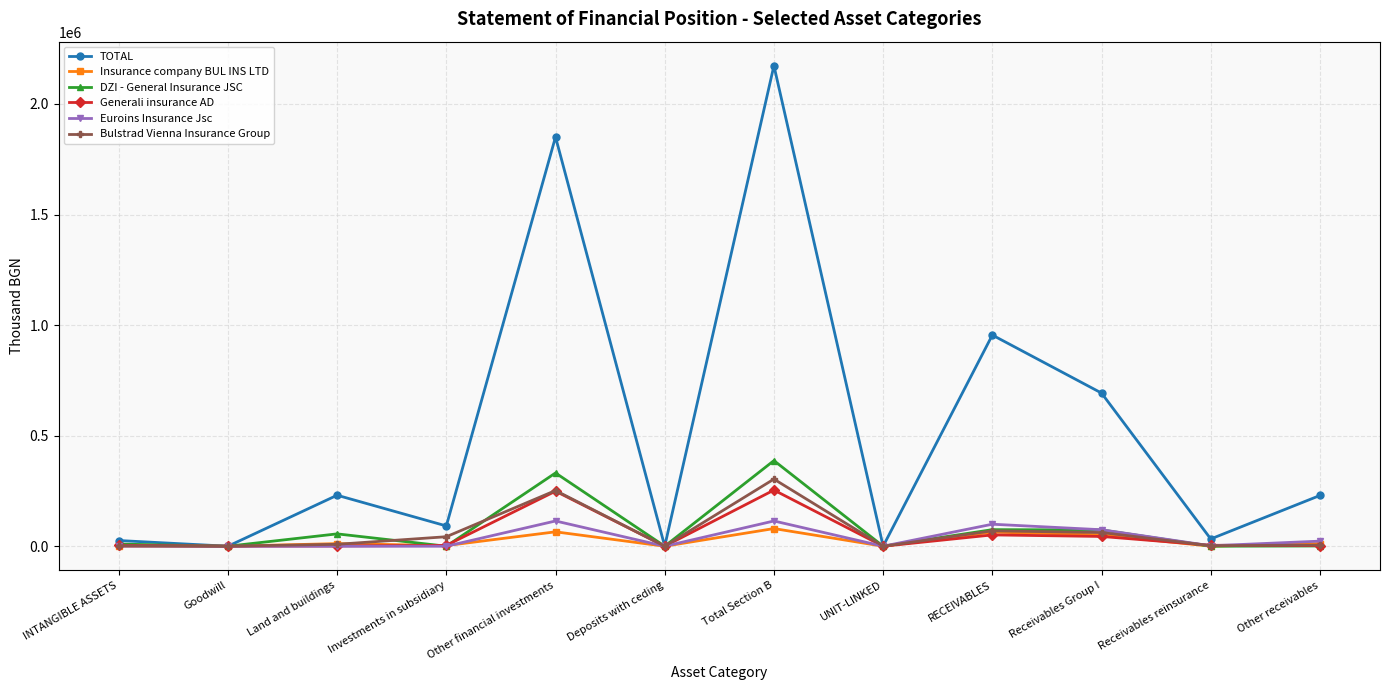

Read the Generali insurance AD value at Receivables reinsurance.

4335.8